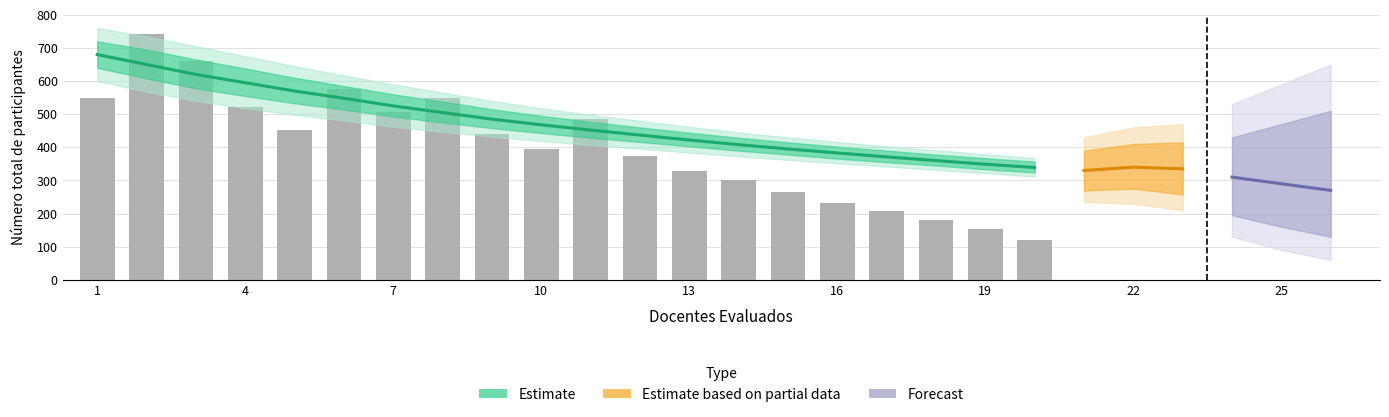

Which has a higher value, 15 or 18?

15